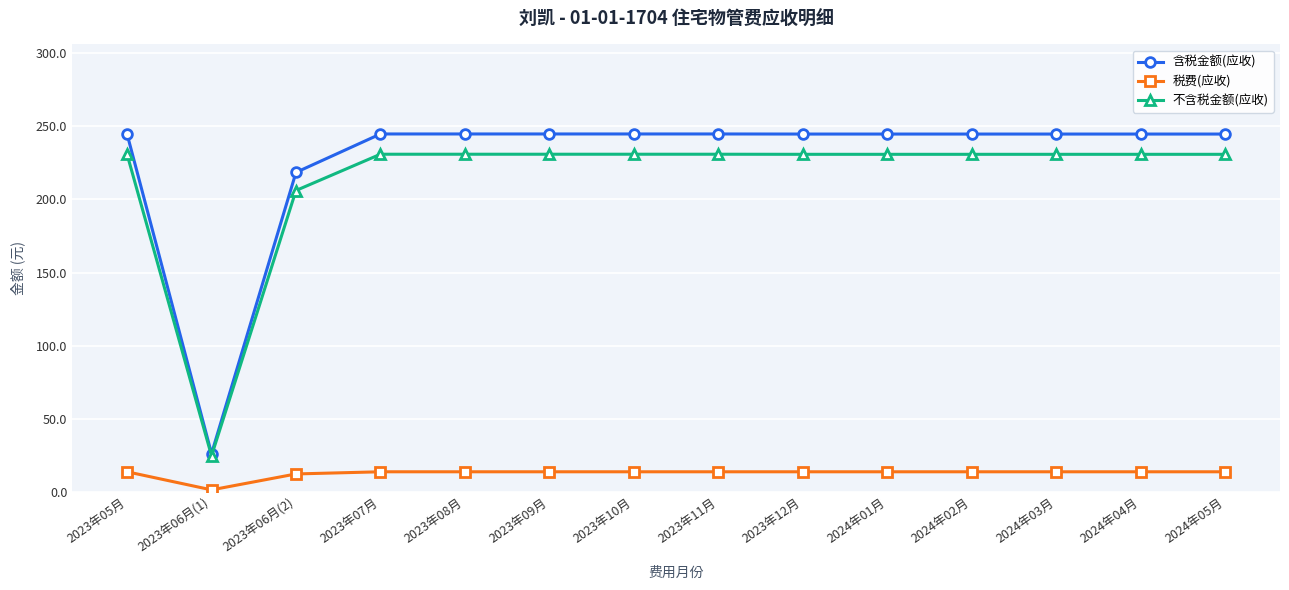

Which series changed the most between 2023年05月 and 2023年06月(1)?

含税金额(应收)